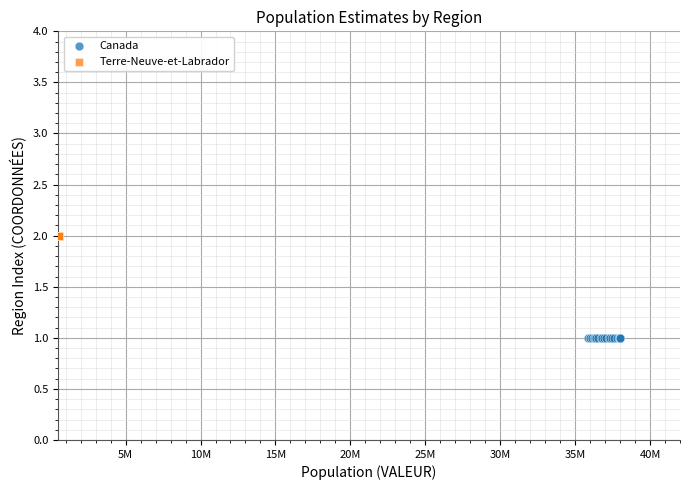

Which series reaches the maximum Y coordinate?

Terre-Neuve-et-Labrador